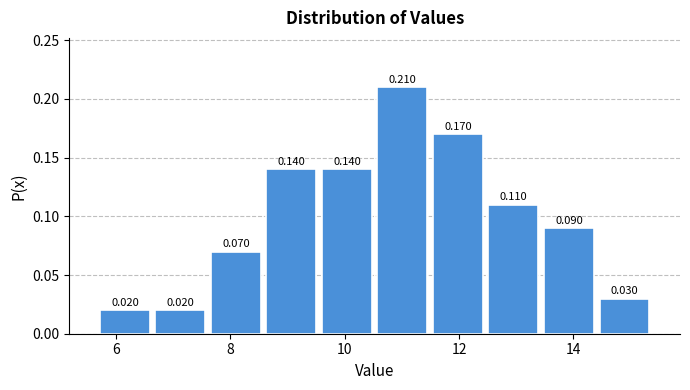

Reading left to right, list every bar in this chart as the range it spans on the x-axis followed by its height. The bar edges are not printed on the chart, so give them approximately, as read against the axis.

5.6 to 6.6: 0.020
6.6 to 7.6: 0.020
7.6 to 8.6: 0.070
8.6 to 9.6: 0.140
9.6 to 10.6: 0.140
10.6 to 11.4: 0.210
11.4 to 12.4: 0.170
12.4 to 13.4: 0.110
13.4 to 14.4: 0.090
14.4 to 15.4: 0.030